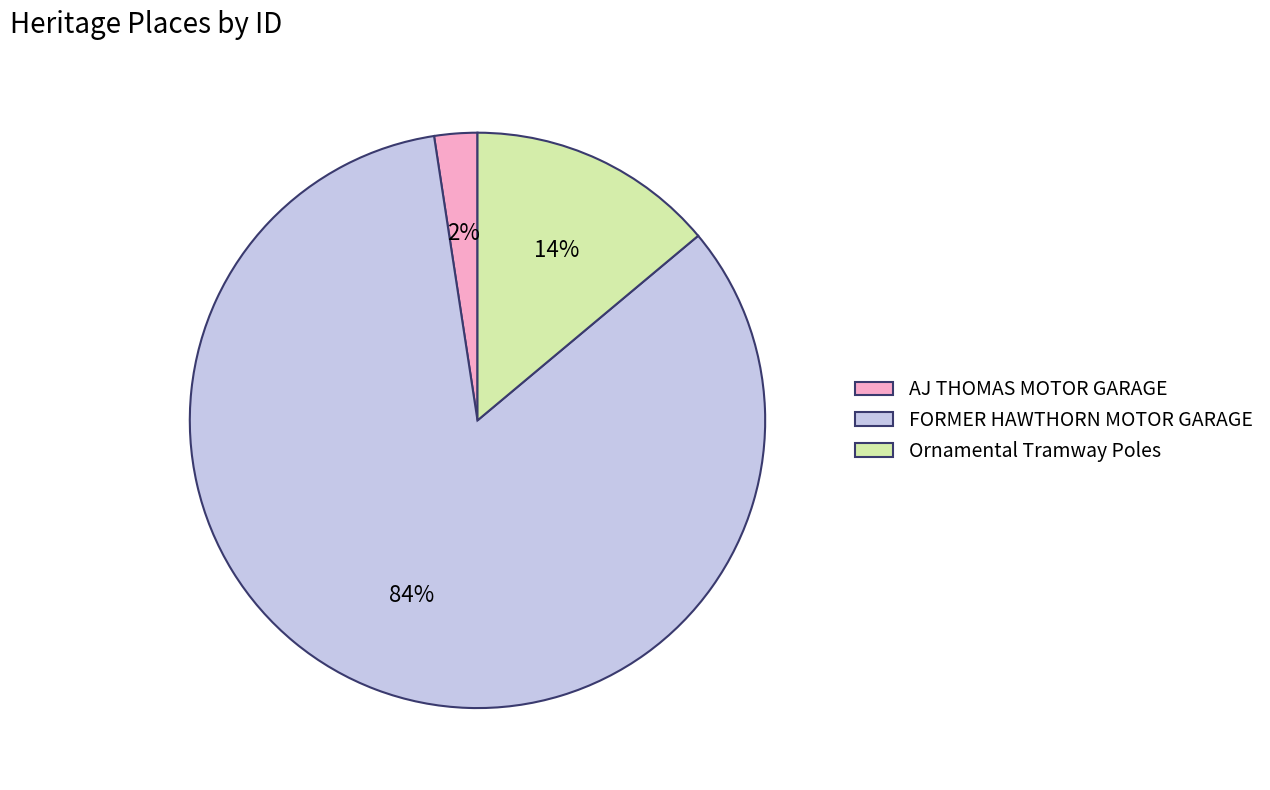

To the nearest percent, what is the difference between the Ornamental Tramway Poles and FORMER HAWTHORN MOTOR GARAGE slice percentages?

70%